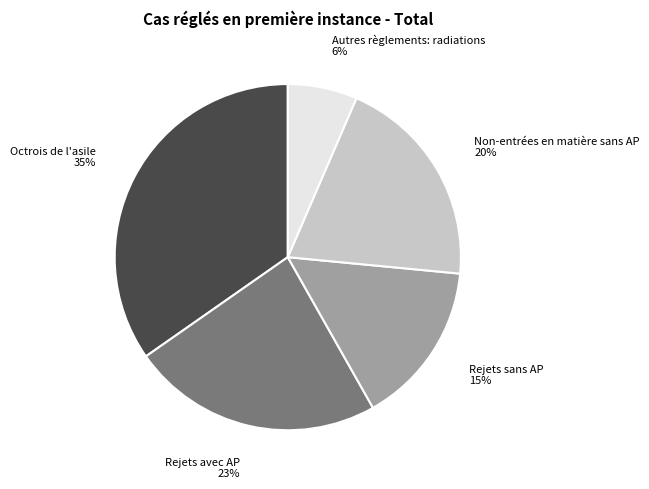

How many segments does this pie chart have?

5